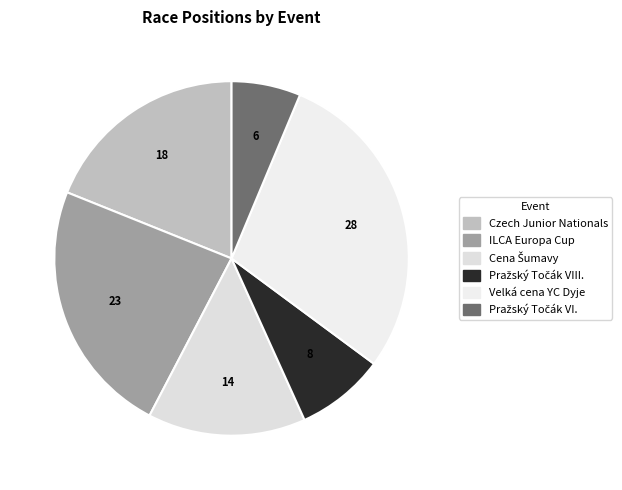

How many segments does this pie chart have?

6